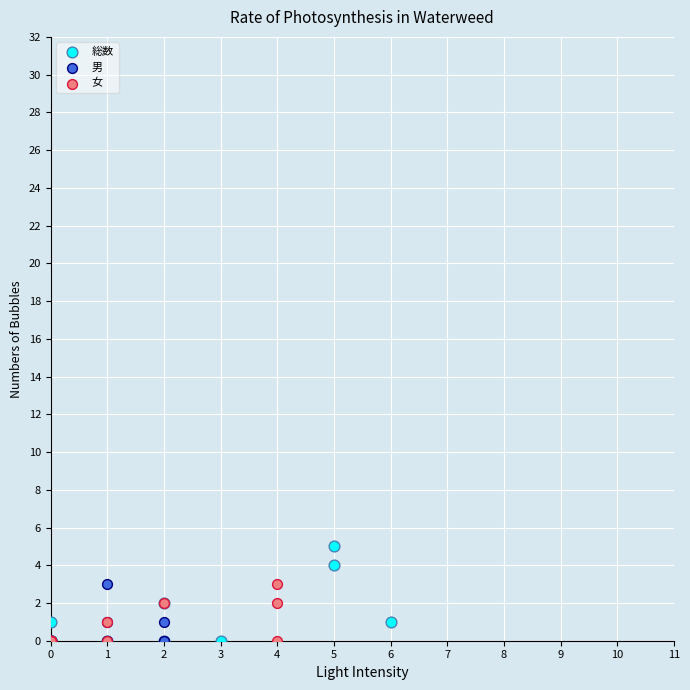

Which series has the widest spread of Y values?

総数